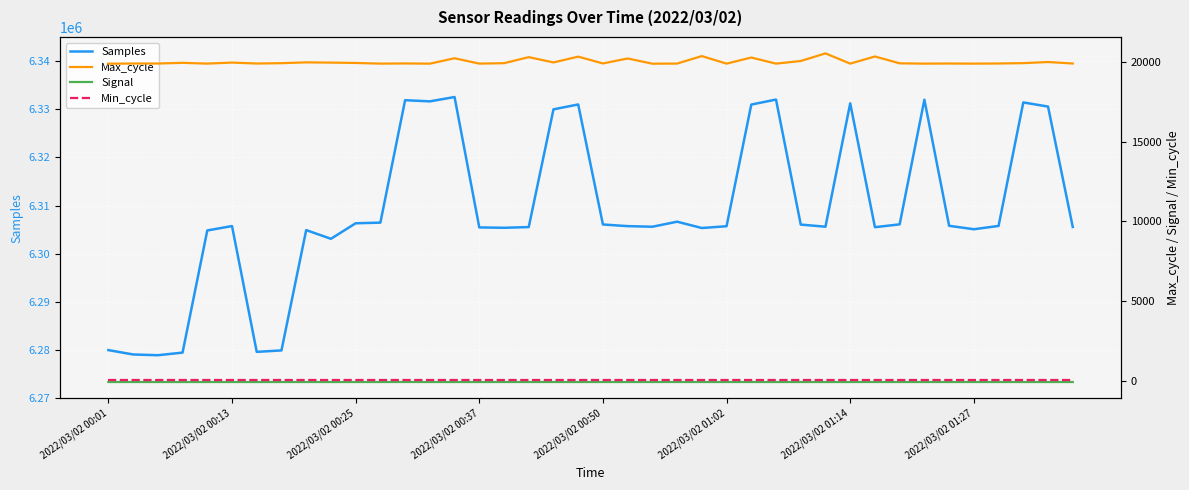

What position from the left is 2022/03/02 00:13?

2